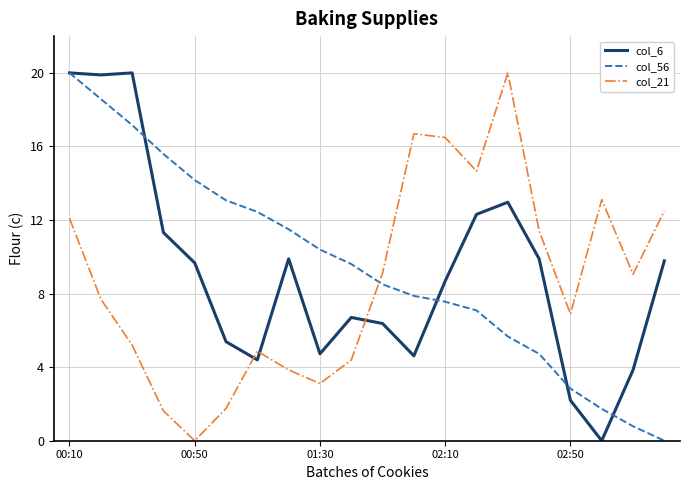

Reading right to left, list all the values displayed in this chart.

col_6: 9.8	3.8	0.0	2.2	9.9	13.0	12.3	8.7	4.6	6.4	6.7	4.7	9.9	4.4	5.4	9.7	11.3	20.0	19.9	20.0
col_56: 0.0	0.8	1.7	2.8	4.7	5.7	7.1	7.6	7.9	8.5	9.6	10.4	11.5	12.4	13.1	14.2	15.6	17.2	18.6	20.0
col_21: 12.5	9.1	13.1	6.9	11.4	20.0	14.7	16.5	16.7	9.1	4.4	3.1	3.9	4.9	1.8	0.0	1.6	5.2	7.7	12.1